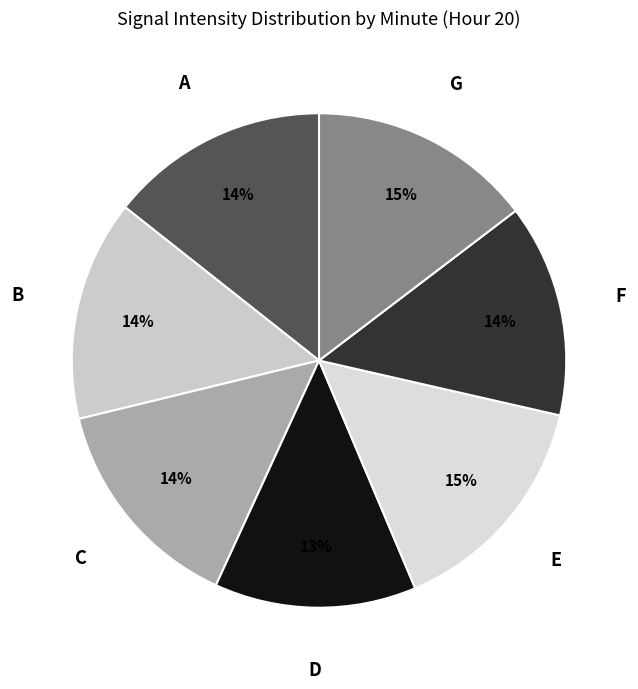

Count the number of slices in the pie.

7